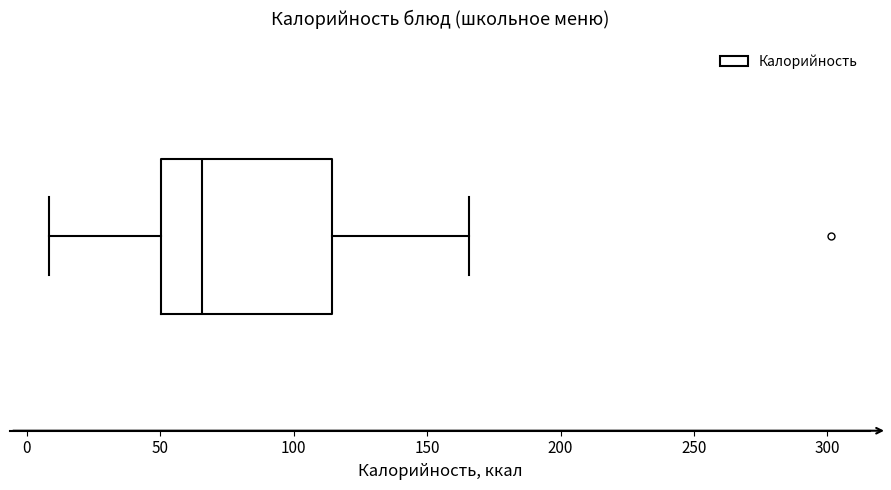

Transcribe this box plot: give where the median line is, the range the box spans, and where the two whiskers end, as read against the x-axis. The values are not printed on the chart, so give them approximately, as read against the axis.

median 65, box 50 to 115, whiskers 10 to 165